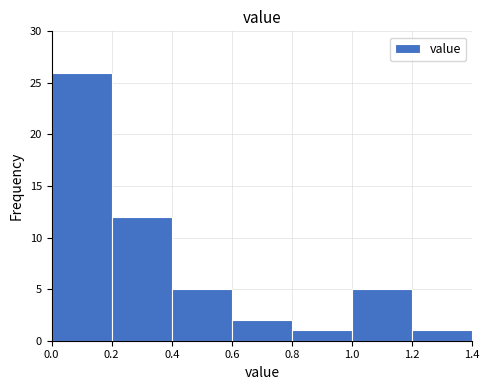

How tall is the bar that spans 1.0 to 1.2 on the x-axis? The values are not printed on the chart, so give them approximately, as read against the axis.

5